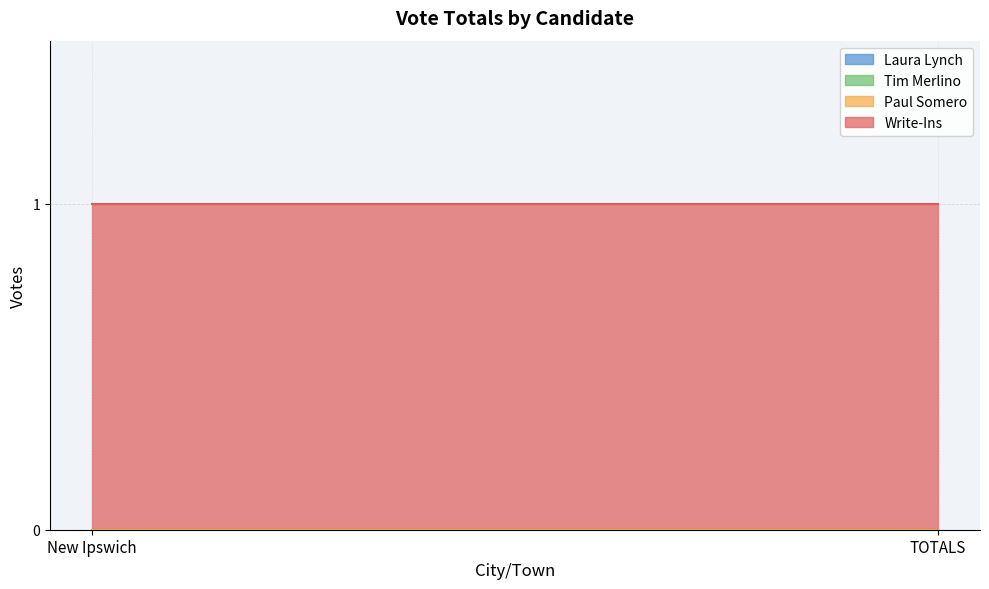

Rank the series at New Ipswich from highest to lowest value.

Write-Ins, Laura Lynch, Tim Merlino, Paul Somero